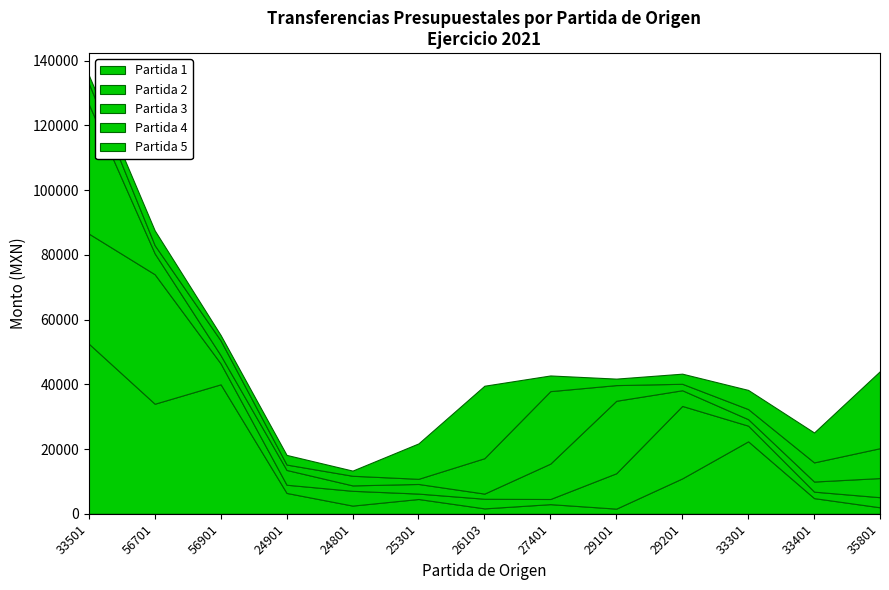

True or false: Partida 5 and Partida 1 cross at least once.

True